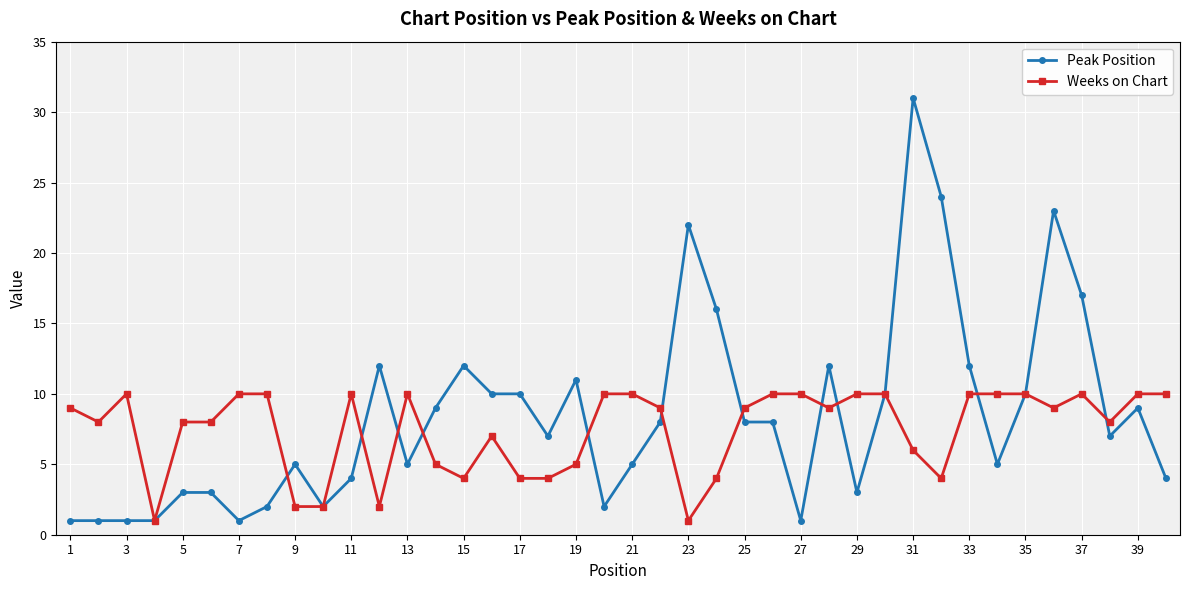

True or false: Weeks on Chart has more than 0 interior local peaks.

True